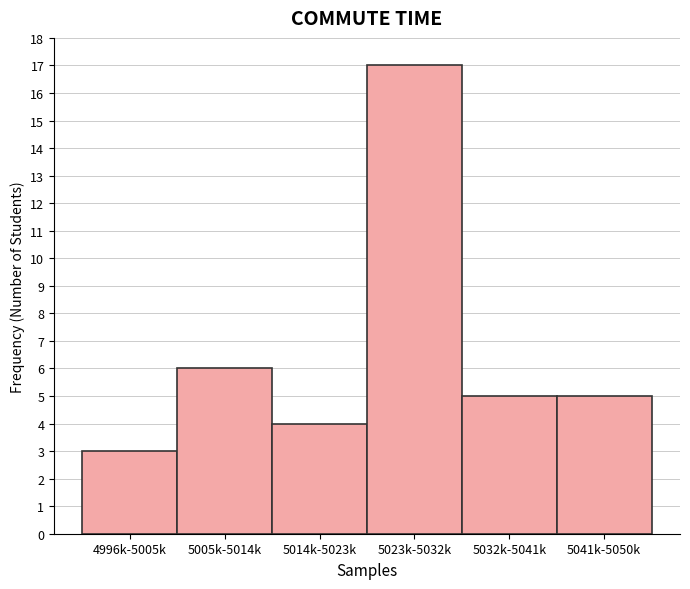

Reading left to right, what are all the values shown in this chart?

4996k-5005k=3	5005k-5014k=6	5014k-5023k=4	5023k-5032k=17	5032k-5041k=5	5041k-5050k=5